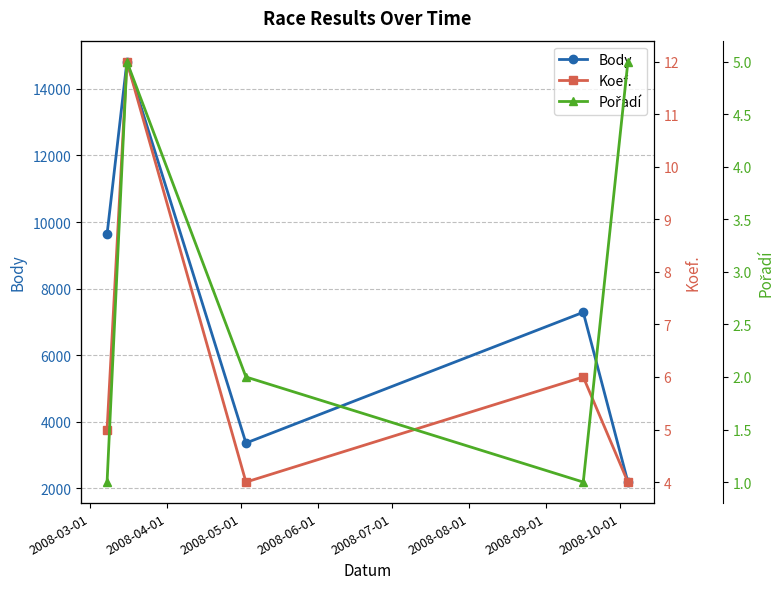

Does the chart have visible grid lines?

Yes